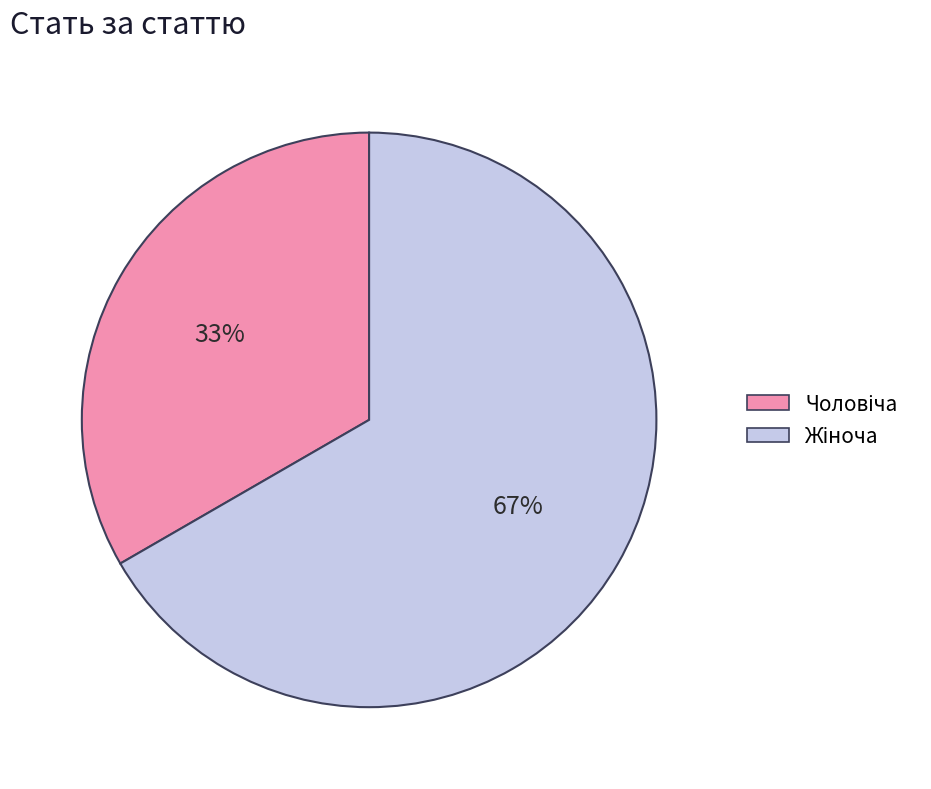

Is there any slice that represents more than half of the pie?

Yes